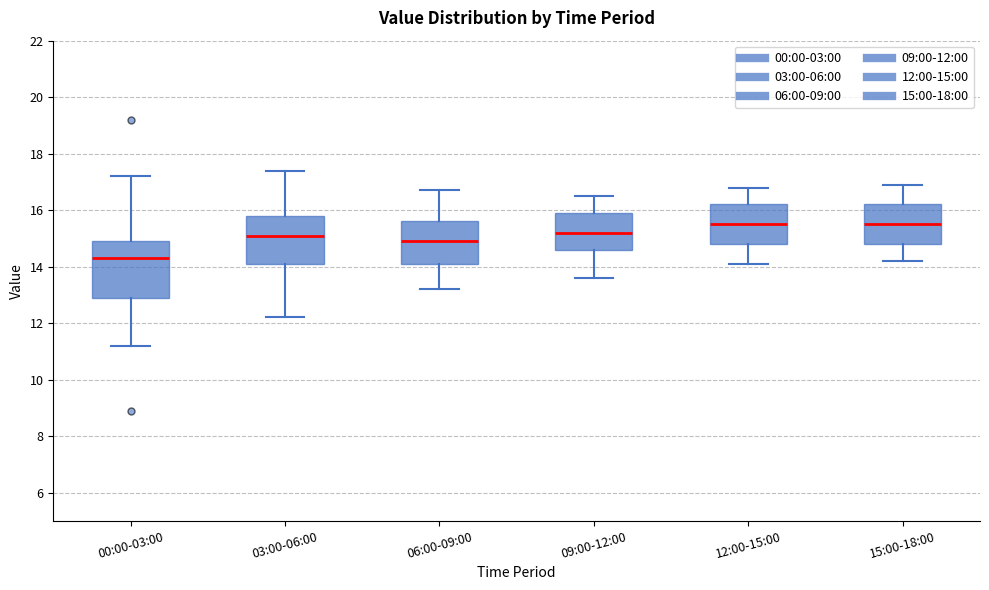

Which box has the lowest median line?

00:00-03:00